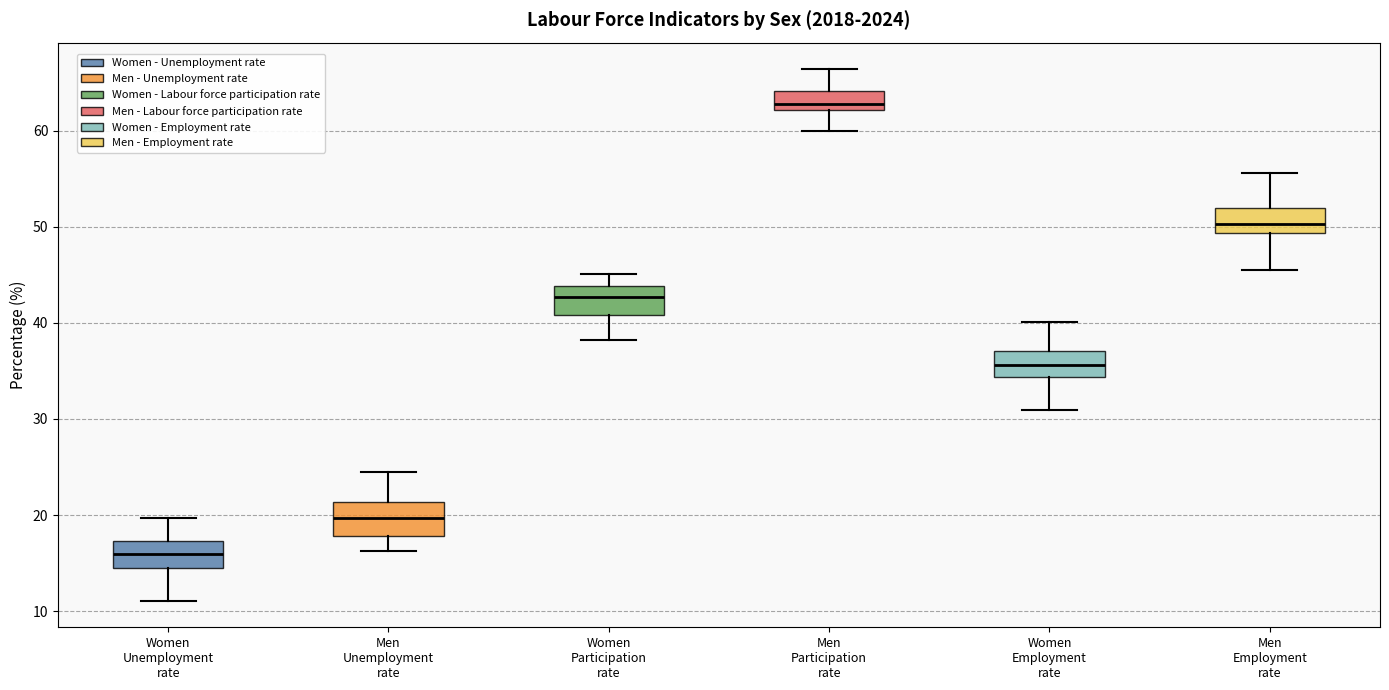

Reading left to right, read every box against the y-axis: the position of its median line, the range the box covers, and the ends of its whiskers. The values are not printed on the chart, so give them approximately, as read against the axis.

Women Unemployment rate: median 16, box 15 to 17, whiskers 11 to 20
Men Unemployment rate: median 20, box 18 to 21, whiskers 16 to 24
Women Participation rate: median 43, box 41 to 44, whiskers 38 to 45
Men Participation rate: median 63, box 62 to 64, whiskers 60 to 66
Women Employment rate: median 36, box 34 to 37, whiskers 31 to 40
Men Employment rate: median 50, box 49 to 52, whiskers 46 to 56